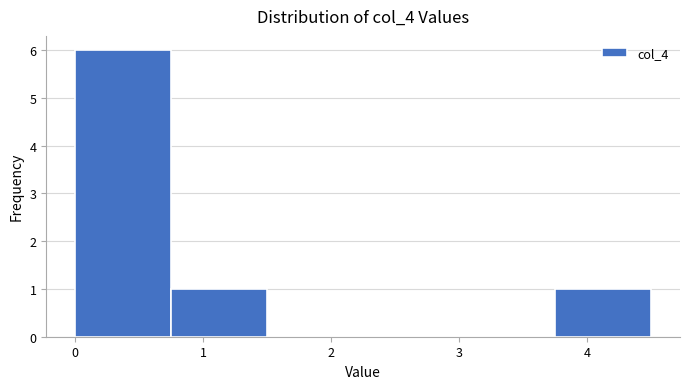

What is the height of the bar covering 0.0 to 0.8 on the x-axis? Neither the bar edges nor the heights are printed on the chart, so give them approximately, as read against the axes.

6